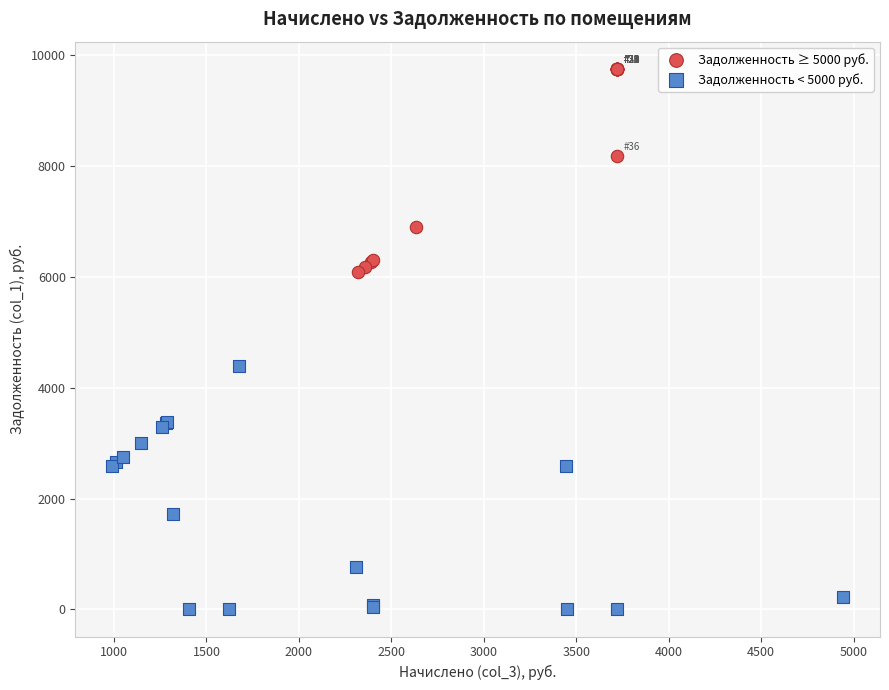

Which series reaches the minimum Y coordinate?

Задолженность < 5000 руб.